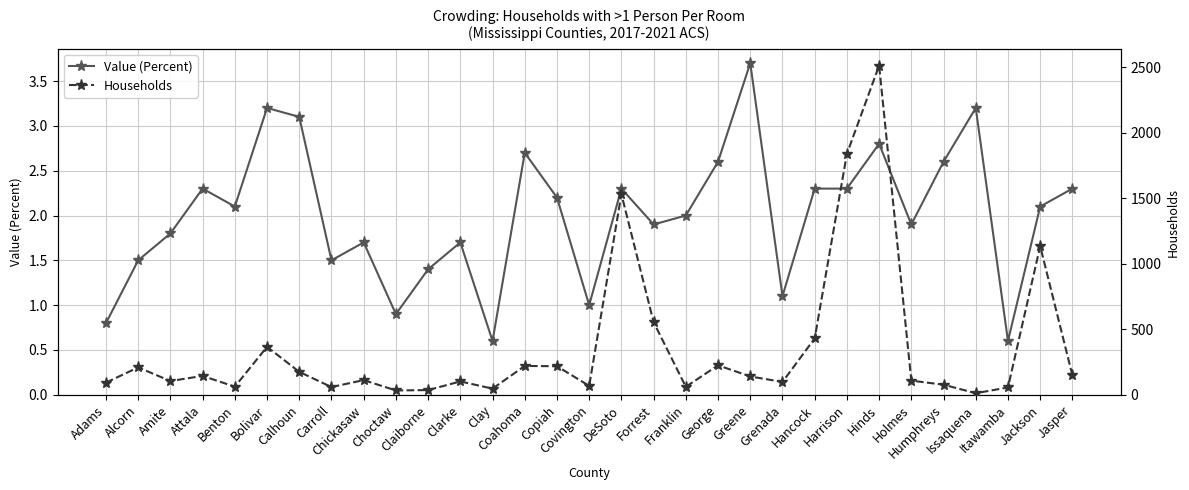

What is the maximum value for Households?

2511.0